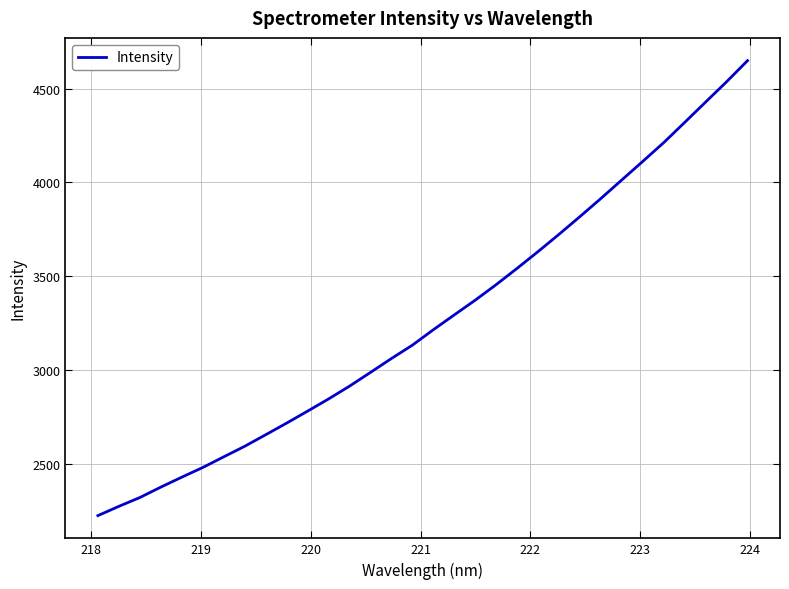

What is the greatest value displayed?

4649.3